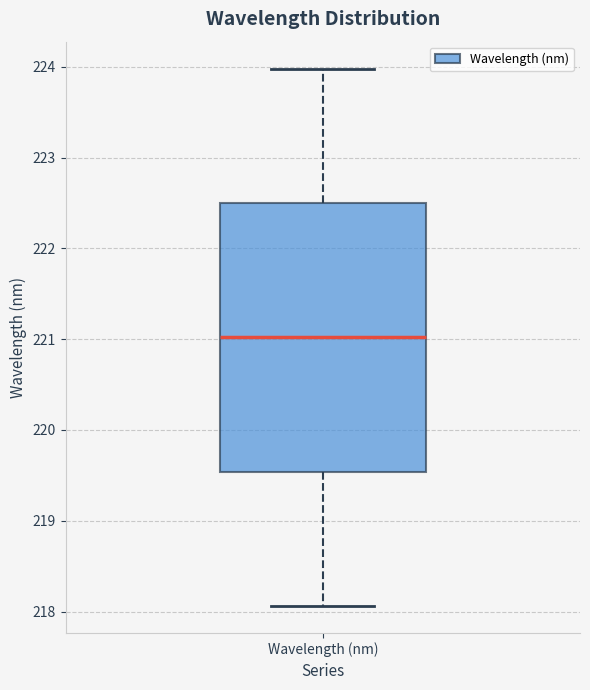

Where does the median line of the box for Wavelength (nm) sit on the y-axis? The values are not printed on the chart, so give them approximately, as read against the axis.

221.0